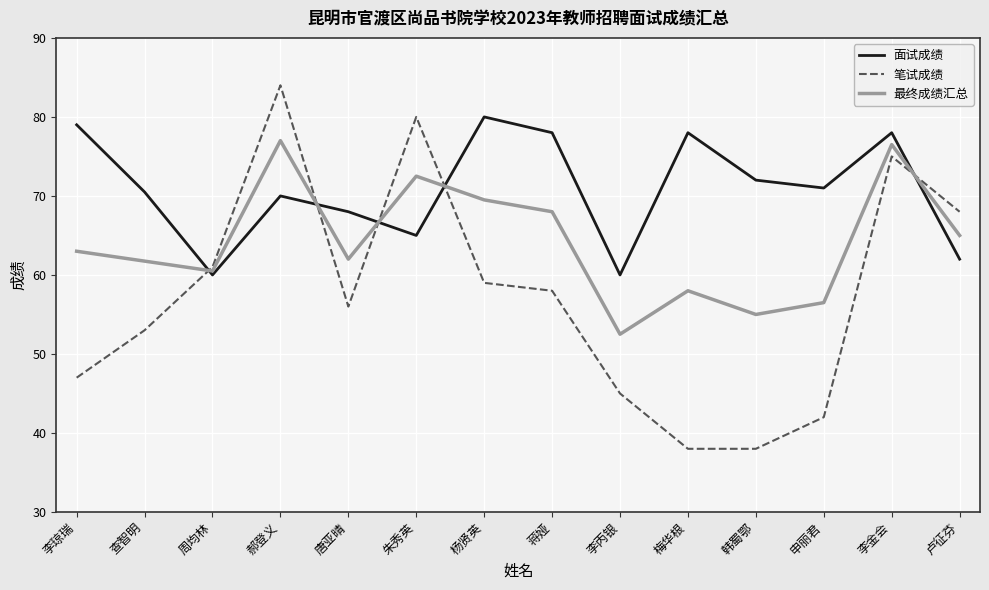

Rank the series at 查智明 from lowest to highest value.

笔试成绩, 最终成绩汇总, 面试成绩